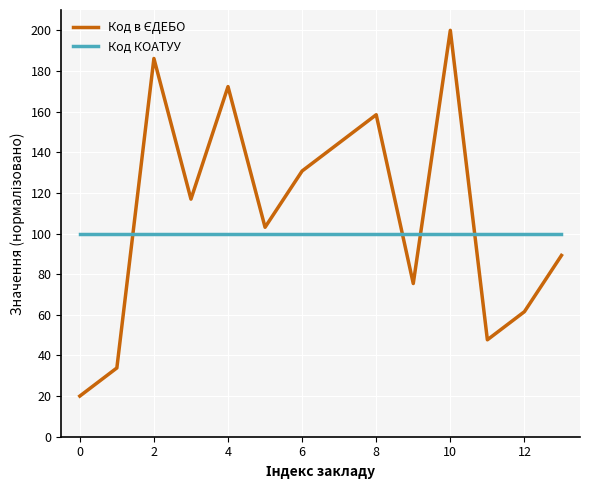

What is the smallest value displayed?

20.0